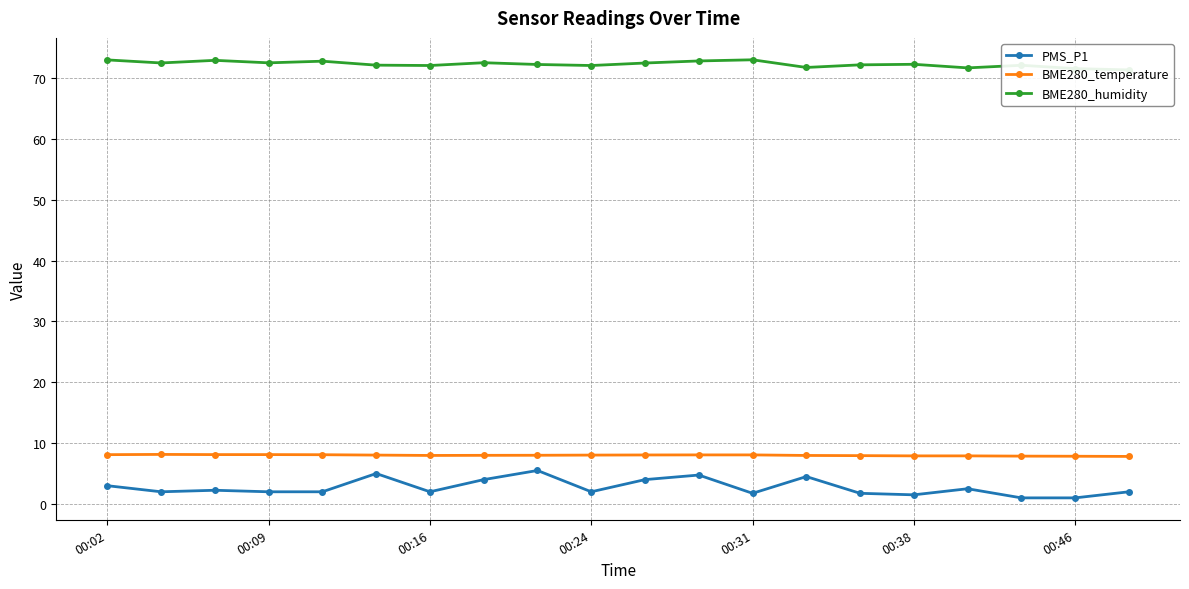

What are all the series names shown in the legend?

PMS_P1, BME280_temperature, BME280_humidity